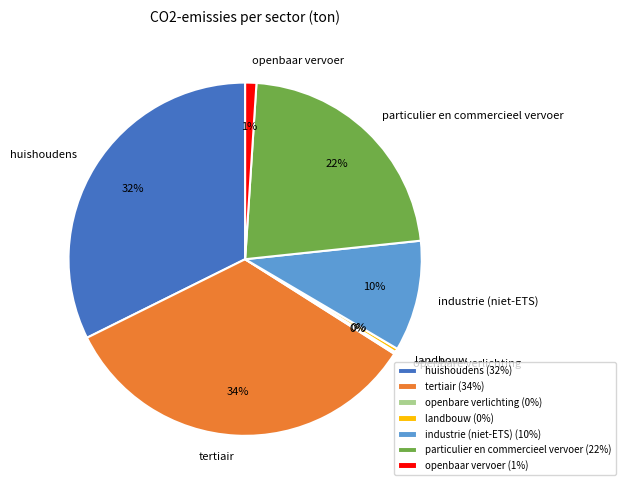

Combined, do tertiair and industrie (niet-ETS) account for over 50%?

No